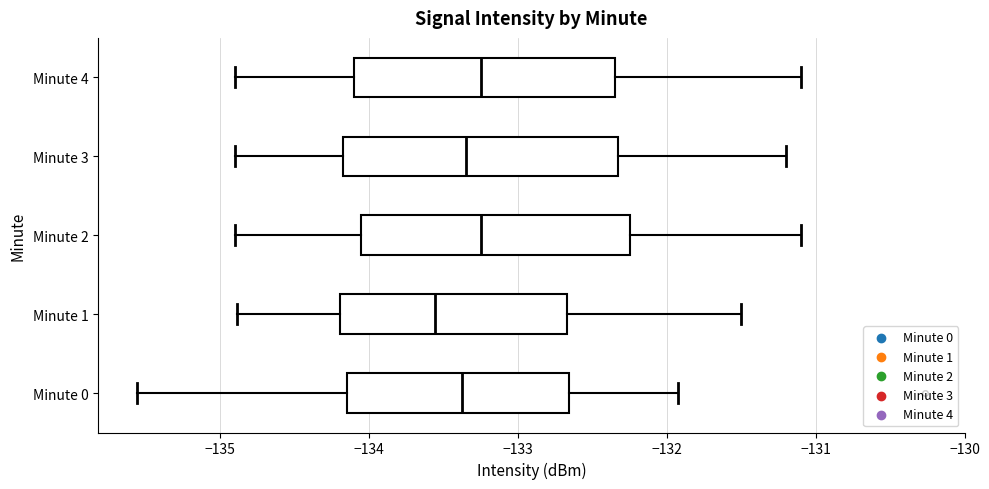

Where does the right whisker of the box for Minute 4 end on the x-axis? The values are not printed on the chart, so give them approximately, as read against the axis.

-131.1